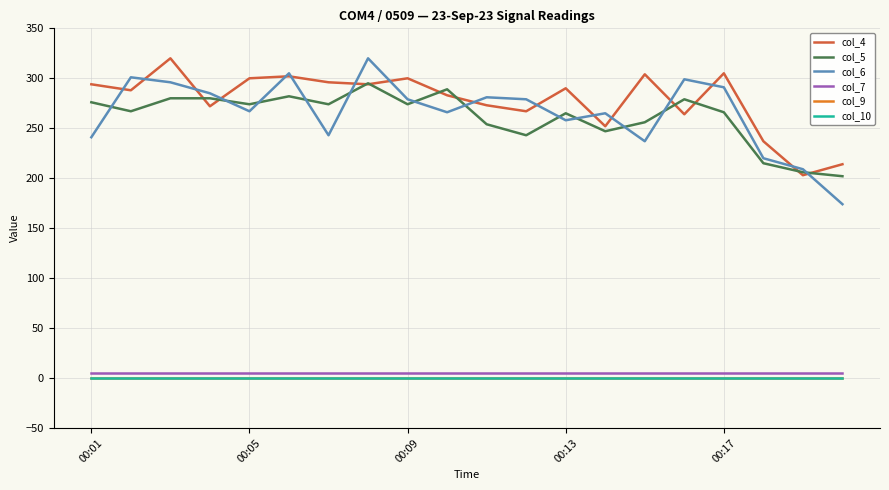

Does the chart display data point markers on the line(s)?

No